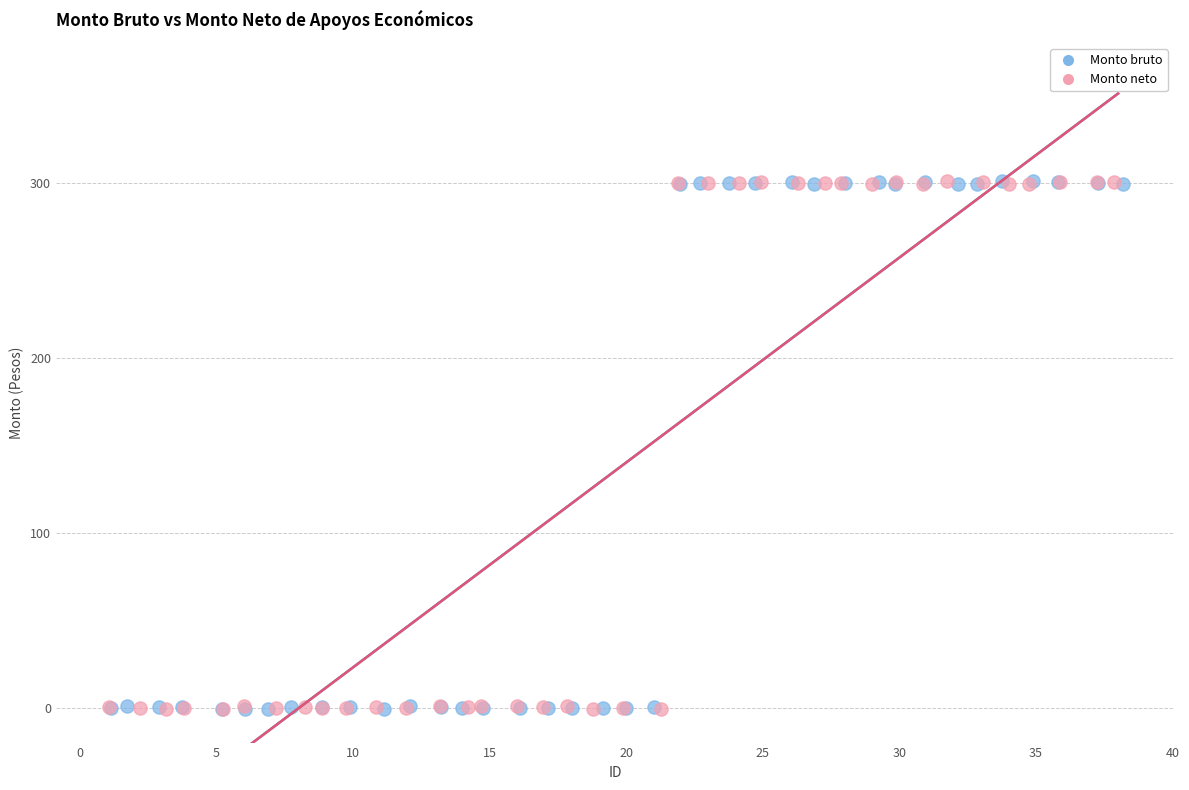

What are all the series names shown in the legend?

Monto bruto, Monto neto